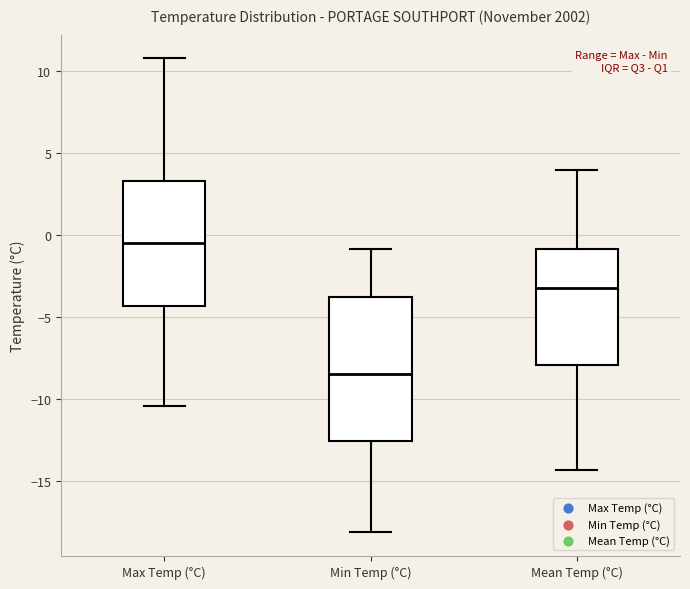

Comparing the boxes themselves (not the whiskers), which one is the tallest?

Min Temp (°C)